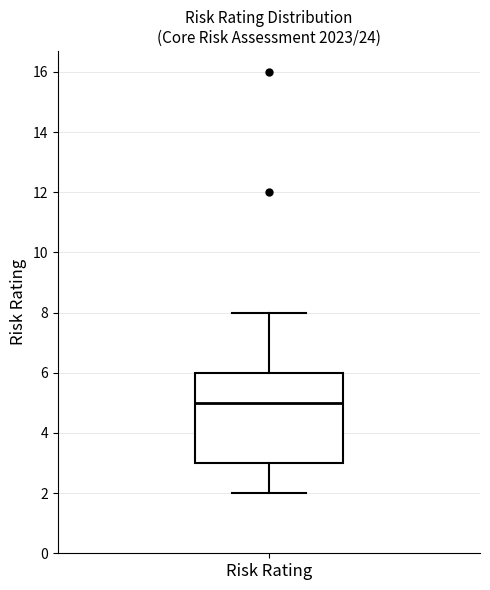

Read this box plot against the y-axis: the position of the median line, the range covered by the box, and the ends of both whiskers. The values are not printed on the chart, so give them approximately, as read against the axis.

median 5, box 3 to 6, whiskers 2 to 8